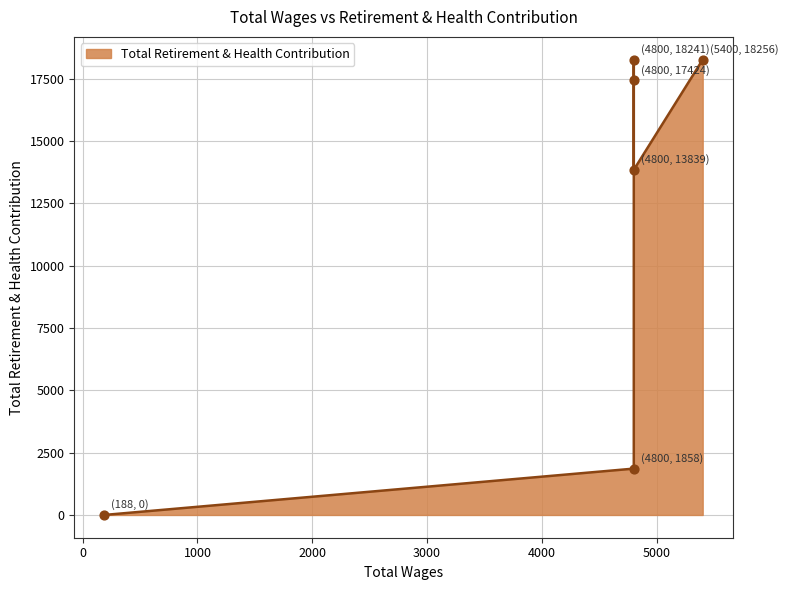

What is the change in value from 4800.0 to 188.0?

-17424